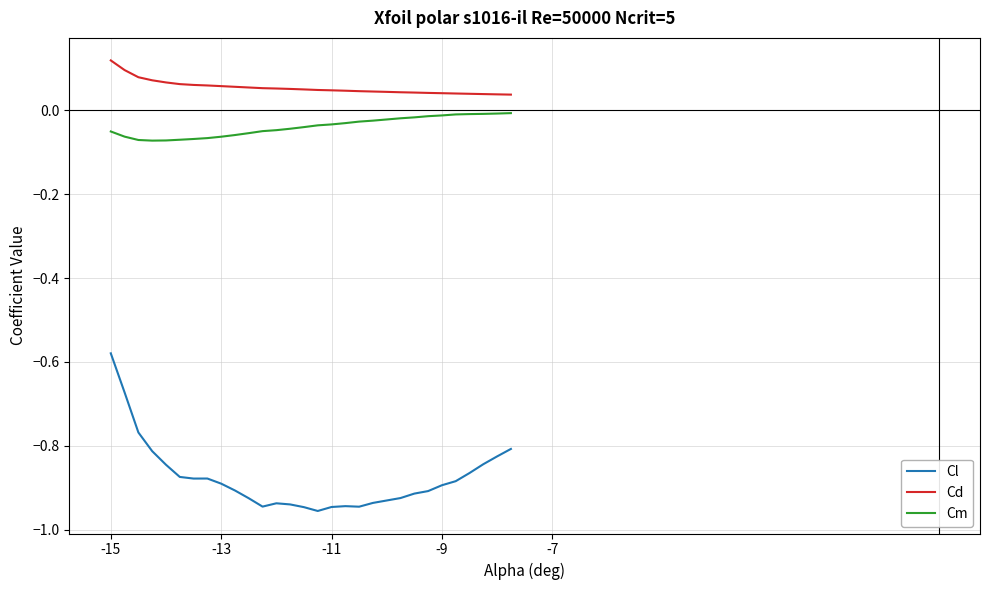

True or false: Cl and Cm intersect in this chart.

False